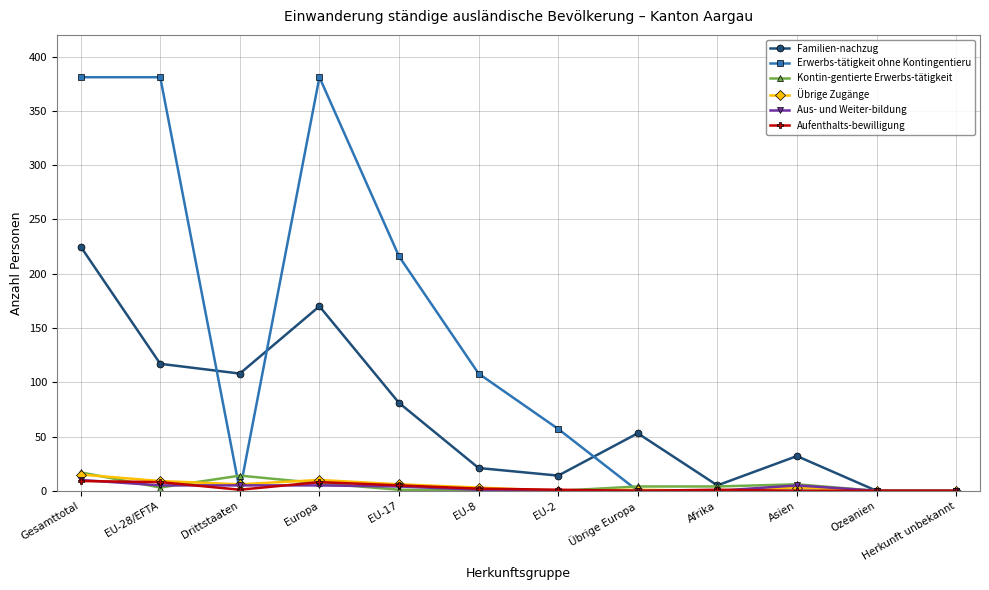

Where is the first local minimum for Familien-nachzug?

Drittstaaten